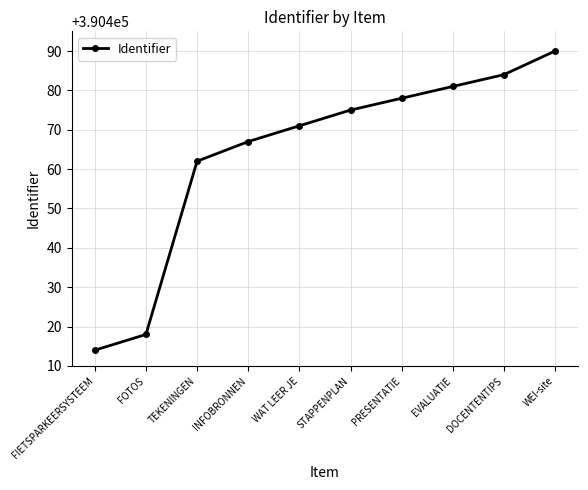

What is the change in value from FIETSPARKEERSYSTEEM to FOTOS?

+4